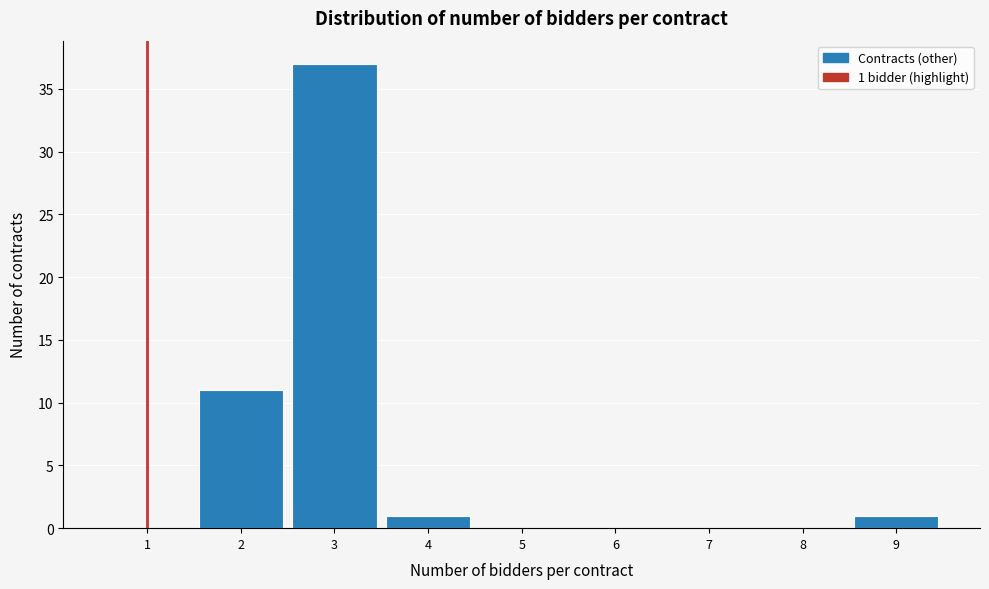

Which range on the x-axis has the tallest bar?

2.5 to 3.5